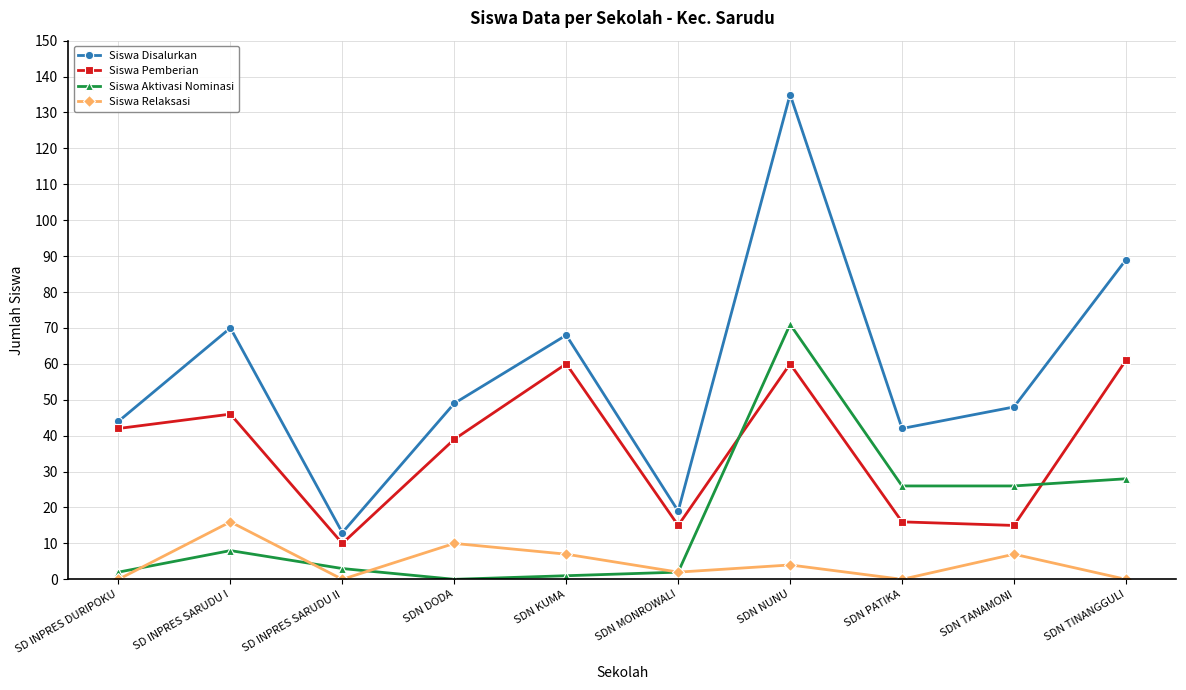

Which category has the highest value across all series?

SDN NUNU